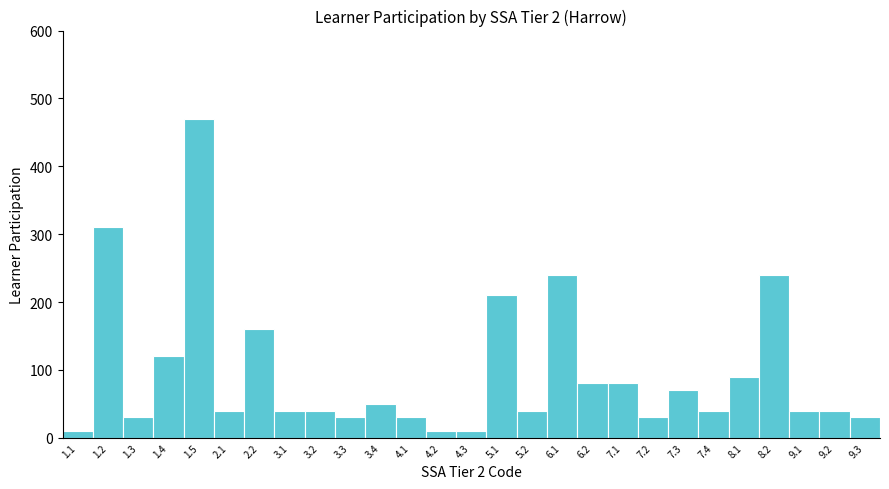

Reading right to left, what are all the values shown in this chart?

9.3=30	9.2=40	9.1=40	8.2=240	8.1=90	7.4=40	7.3=70	7.2=30	7.1=80	6.2=80	6.1=240	5.2=40	5.1=210	4.3=10	4.2=10	4.1=30	3.4=50	3.3=30	3.2=40	3.1=40	2.2=160	2.1=40	1.5=470	1.4=120	1.3=30	1.2=310	1.1=10